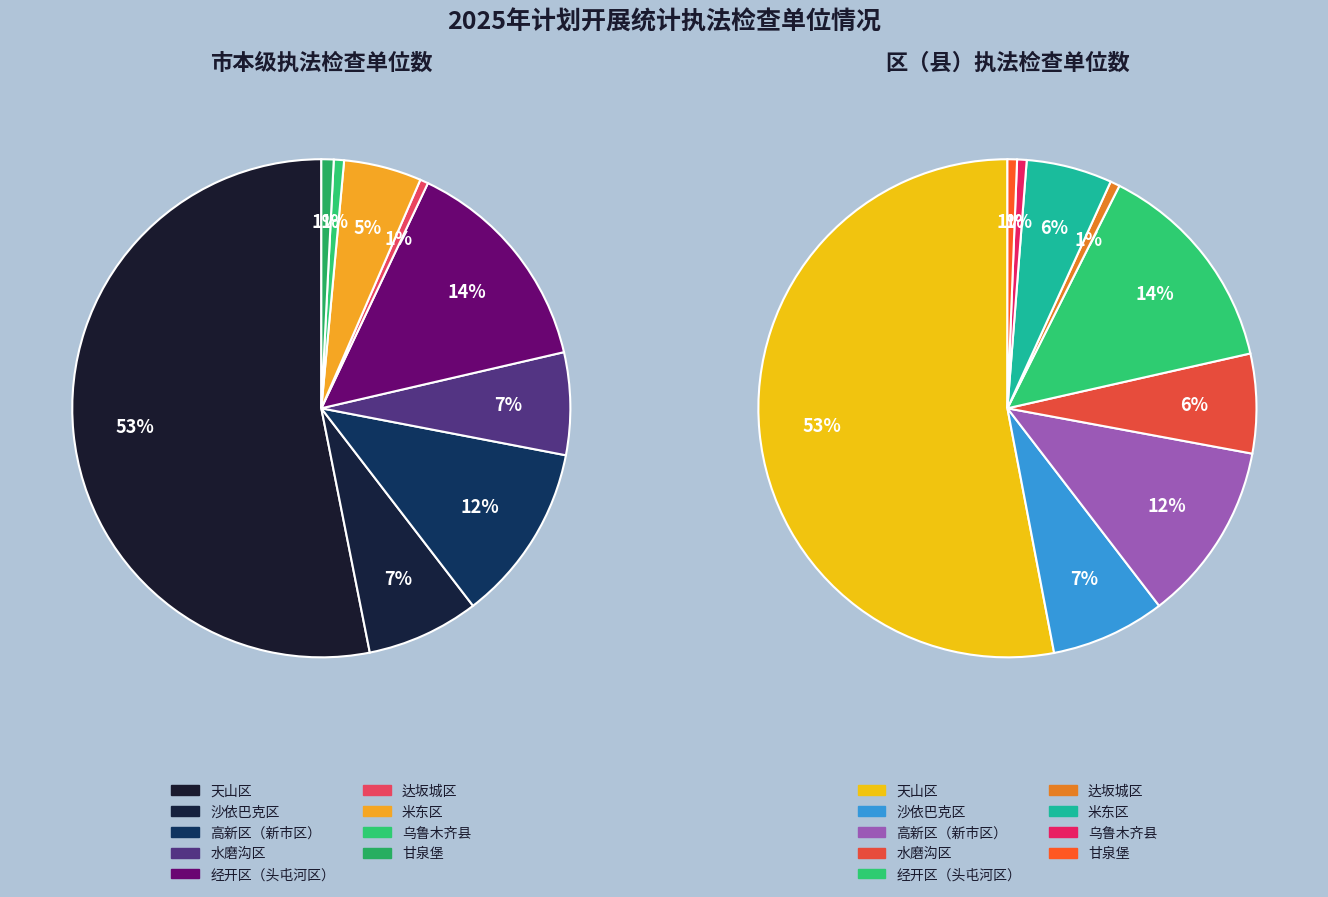

Is it true that 沙依巴克区 is 21% of the pie?

False